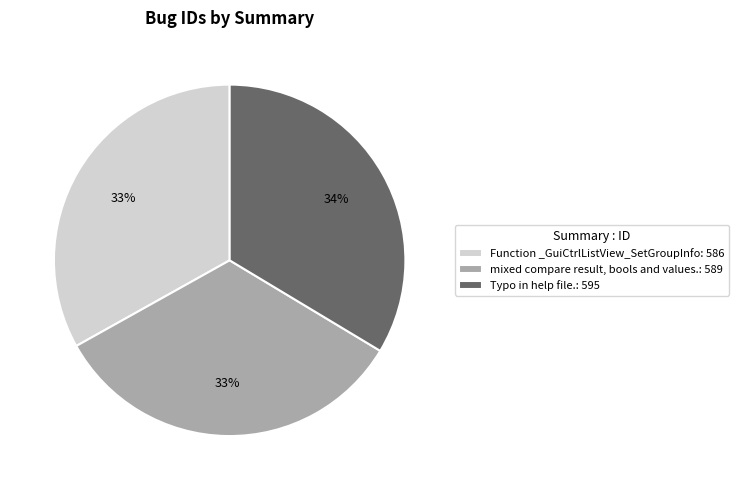

True or false: mixed compare result, bools and values. accounts for 48% of the total.

False